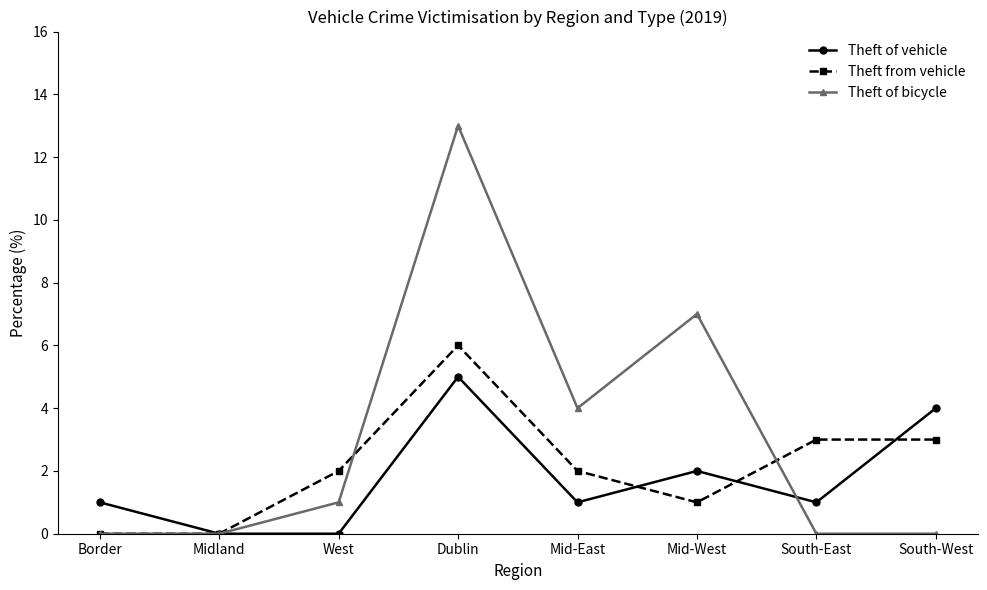

What is the difference between the Theft of vehicle values at Midland and South-East?

1